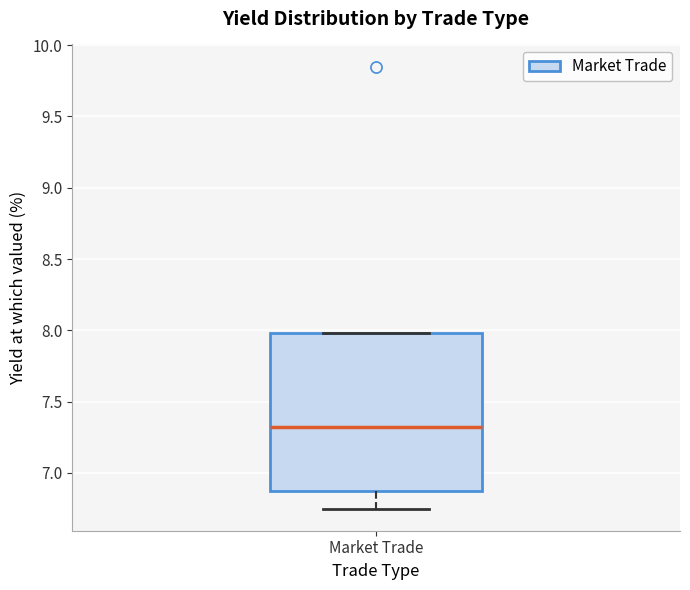

Where is the lower edge of the box for Market Trade on the y-axis? The values are not printed on the chart, so give them approximately, as read against the axis.

6.85